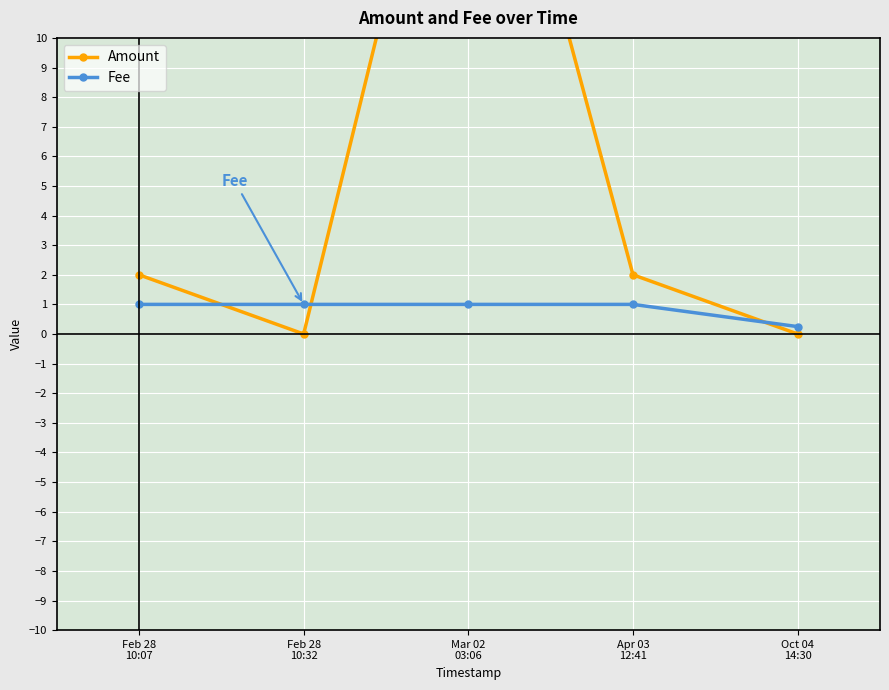

Which category has the lowest value in the Fee series?

Oct 04
14:30